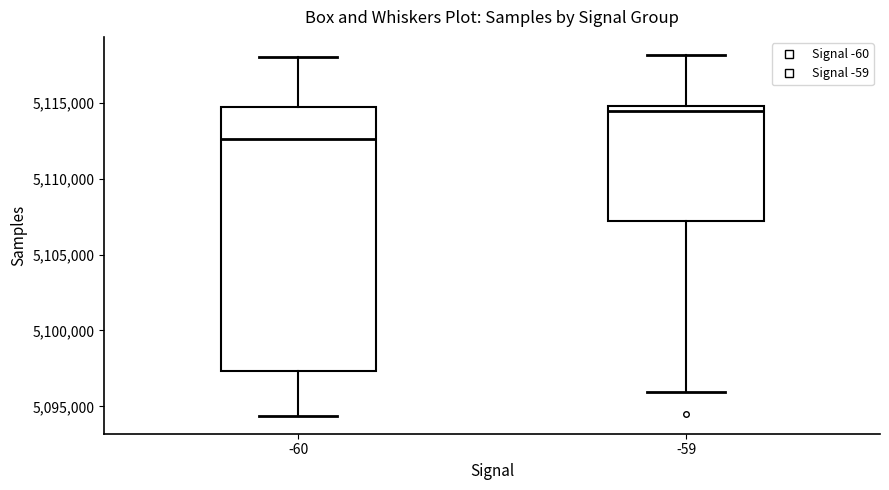

Reading left to right, transcribe this box plot: for each box, give where its median line is, the range the box spans, and where its two whiskers end, as read against the y-axis. The values are not printed on the chart, so give them approximately, as read against the axis.

-60: median 5112500, box 5097500 to 5114500, whiskers 5094500 to 5118000
-59: median 5114500, box 5107000 to 5115000, whiskers 5096000 to 5118000